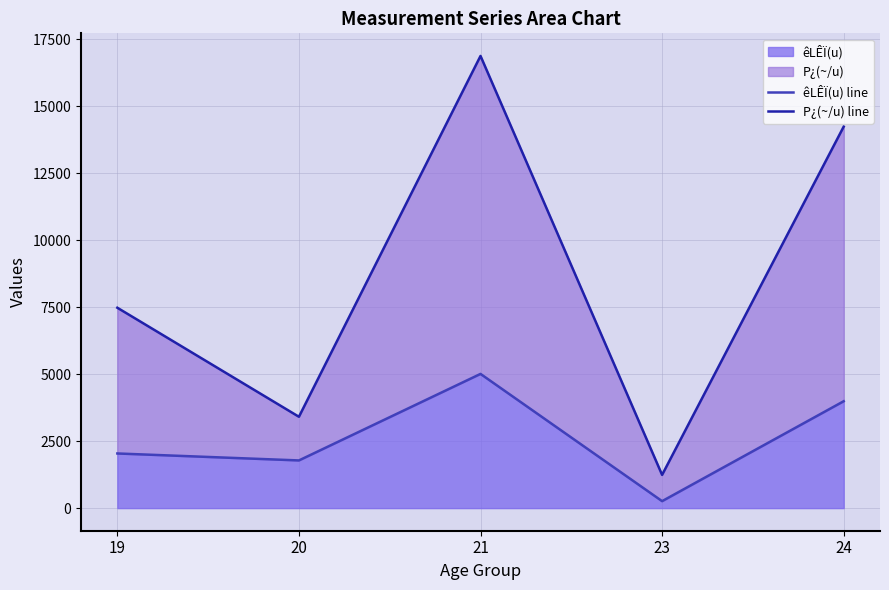

What is the greatest value displayed?

16880